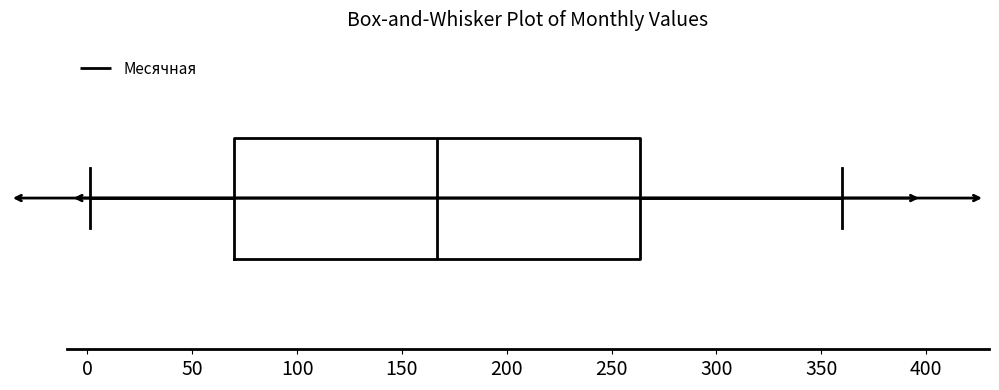

Where is the left edge of the box on the x-axis? The values are not printed on the chart, so give them approximately, as read against the axis.

70